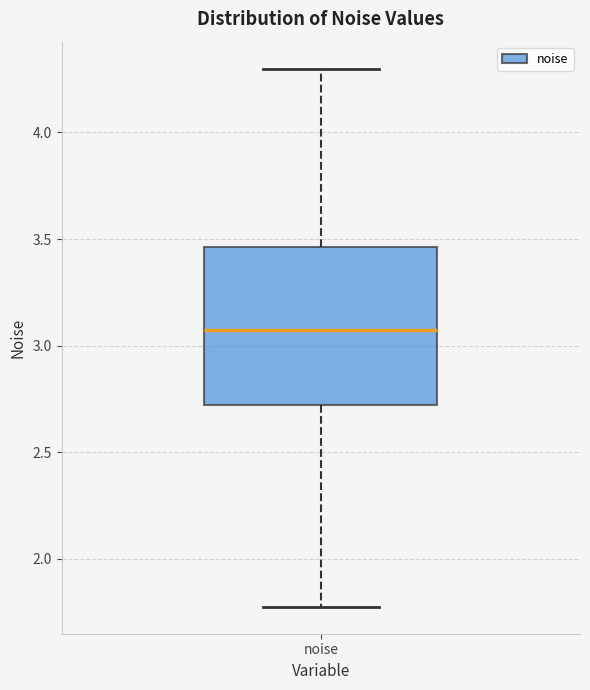

Where is the lower edge of the box for noise on the y-axis? The values are not printed on the chart, so give them approximately, as read against the axis.

2.70